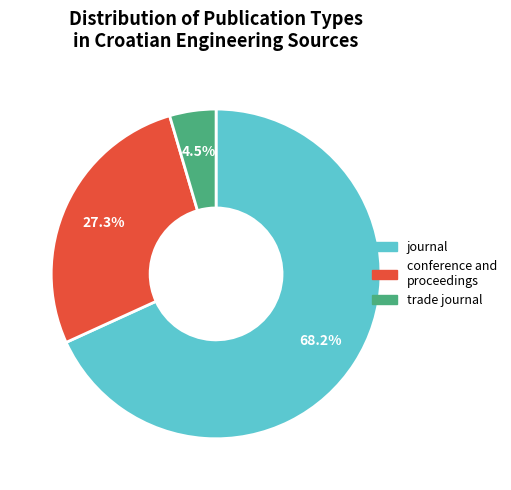

How much of the chart is everything except conference and proceedings?

72.7%